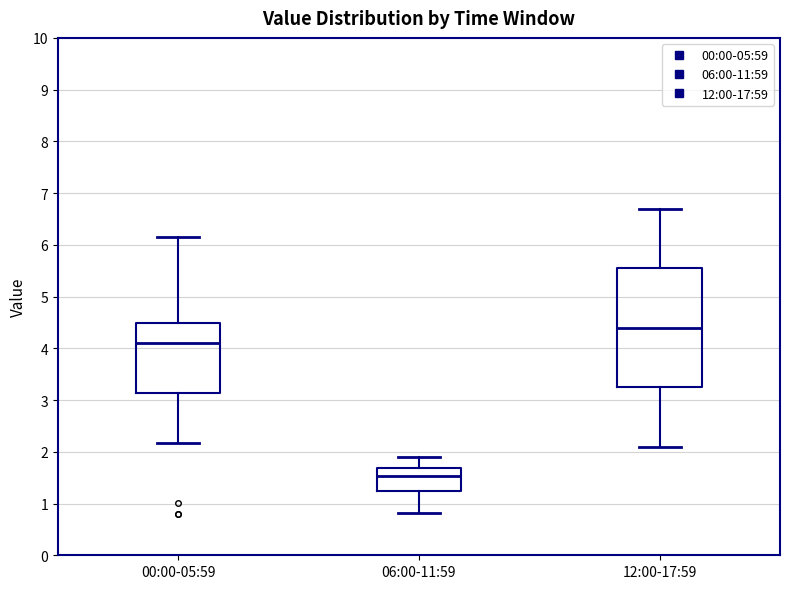

Reading left to right, transcribe this box plot: for each box, give where its median line is, the range the box spans, and where its two whiskers end, as read against the y-axis. The values are not printed on the chart, so give them approximately, as read against the axis.

00:00-05:59: median 4.1, box 3.1 to 4.5, whiskers 2.2 to 6.2
06:00-11:59: median 1.5, box 1.2 to 1.7, whiskers 0.8 to 1.9
12:00-17:59: median 4.4, box 3.3 to 5.6, whiskers 2.1 to 6.7